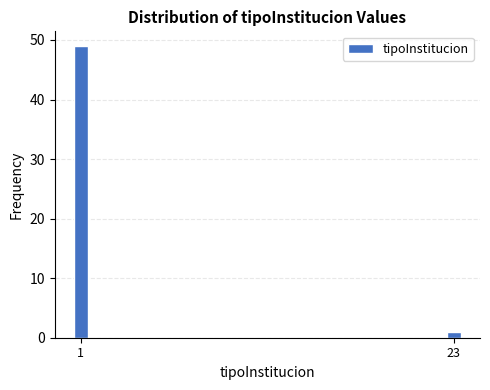

Reading right to left, extract all data points from this chart.

23=1	1=49